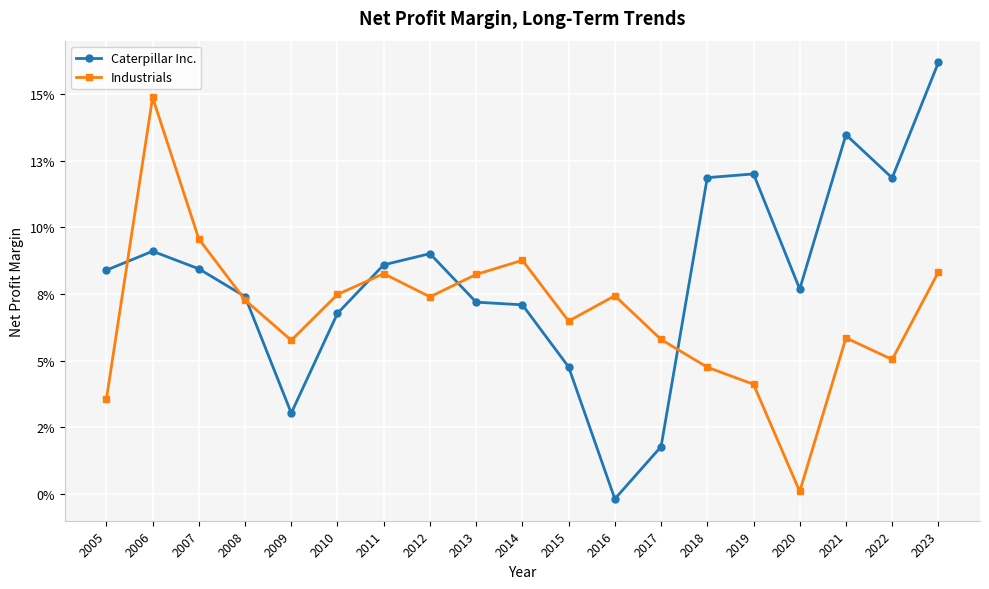

Does the chart have visible grid lines?

Yes